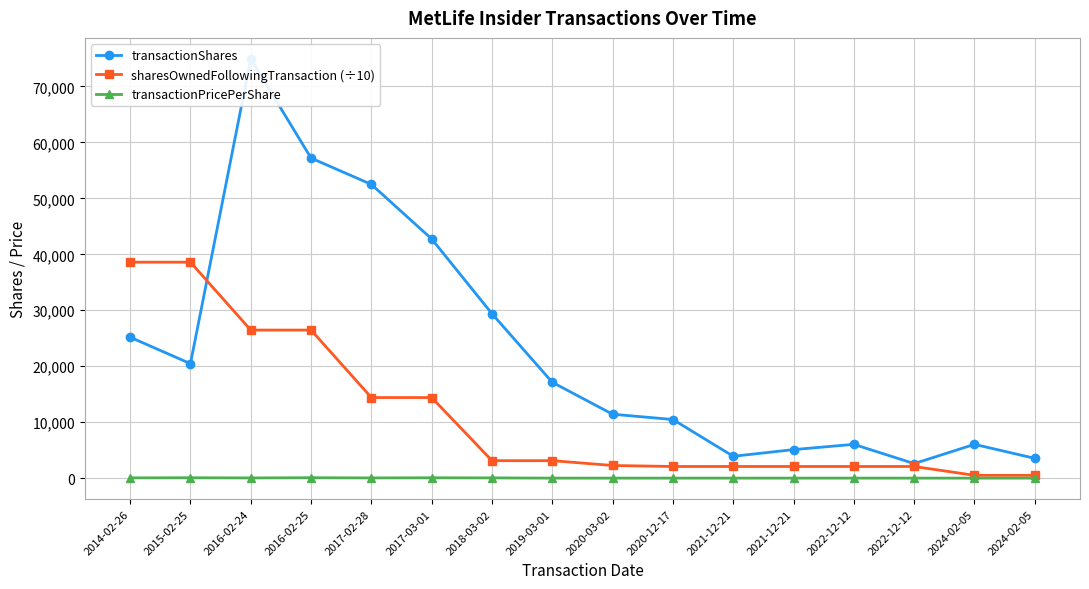

Which series has the largest range (max minus min)?

transactionShares